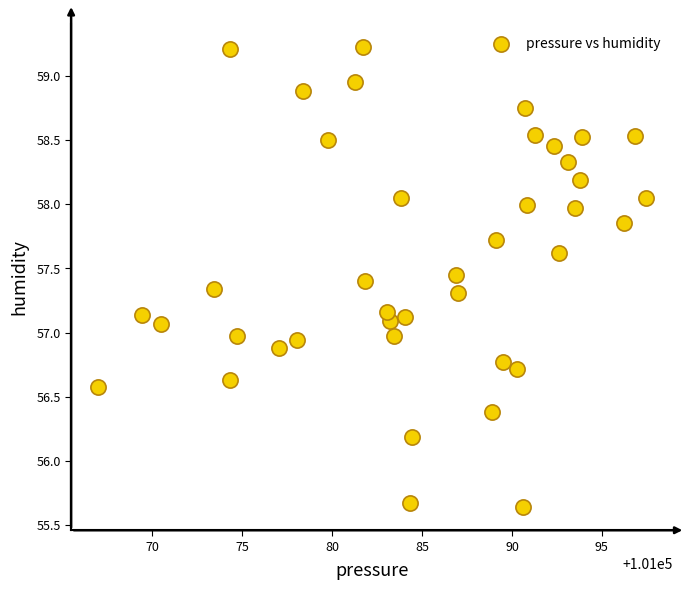

What is the range of X values (max minus min)?

30.4